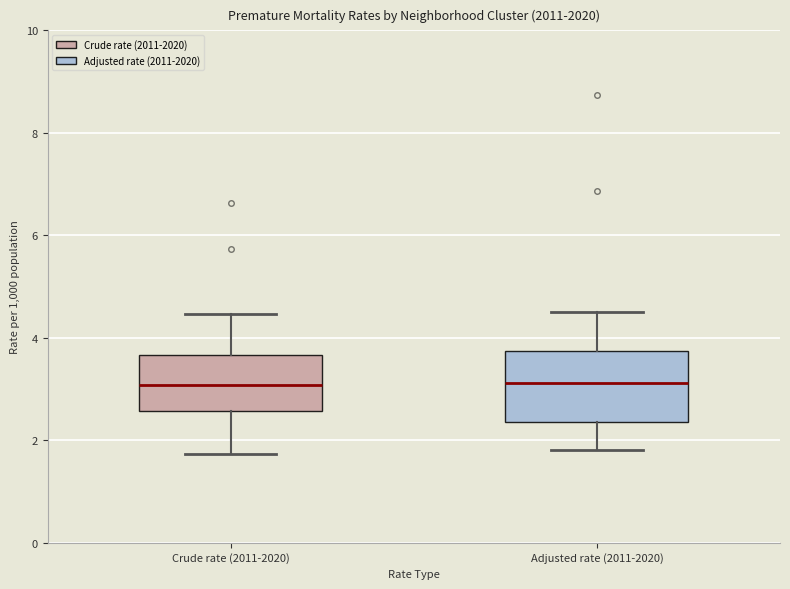

Reading left to right, transcribe this box plot: for each box, give where its median line is, the range the box spans, and where its two whiskers end, as read against the y-axis. The values are not printed on the chart, so give them approximately, as read against the axis.

Crude rate (2011-2020): median 3.0, box 2.6 to 3.6, whiskers 1.8 to 4.4
Adjusted rate (2011-2020): median 3.2, box 2.4 to 3.8, whiskers 1.8 to 4.4